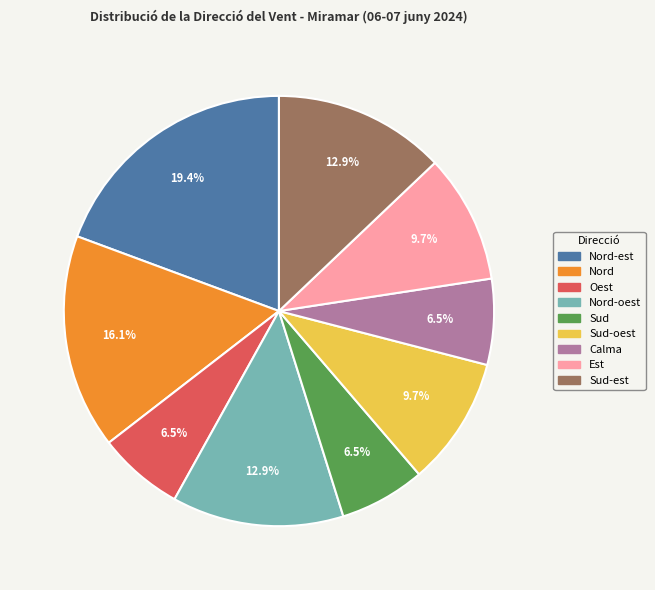

Is there any slice that represents more than half of the pie?

No